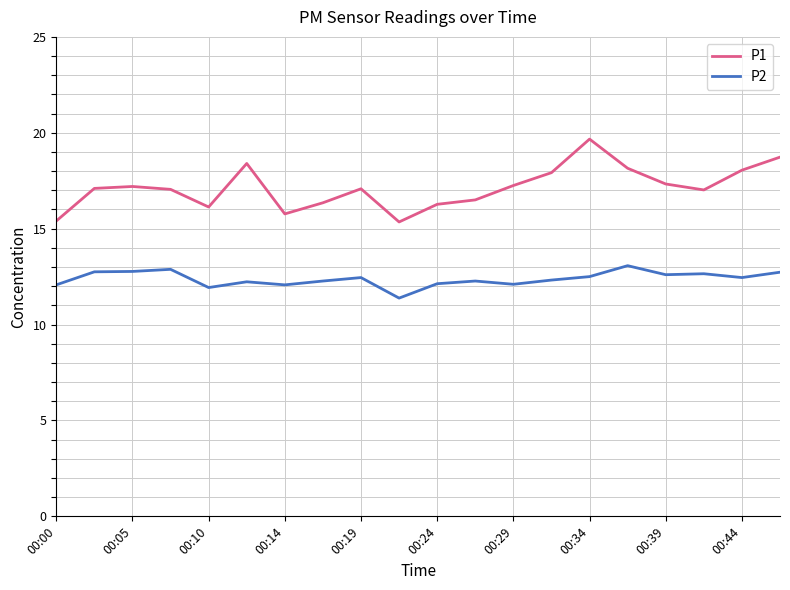

List the series in order of their overall mean, highest first.

P1, P2